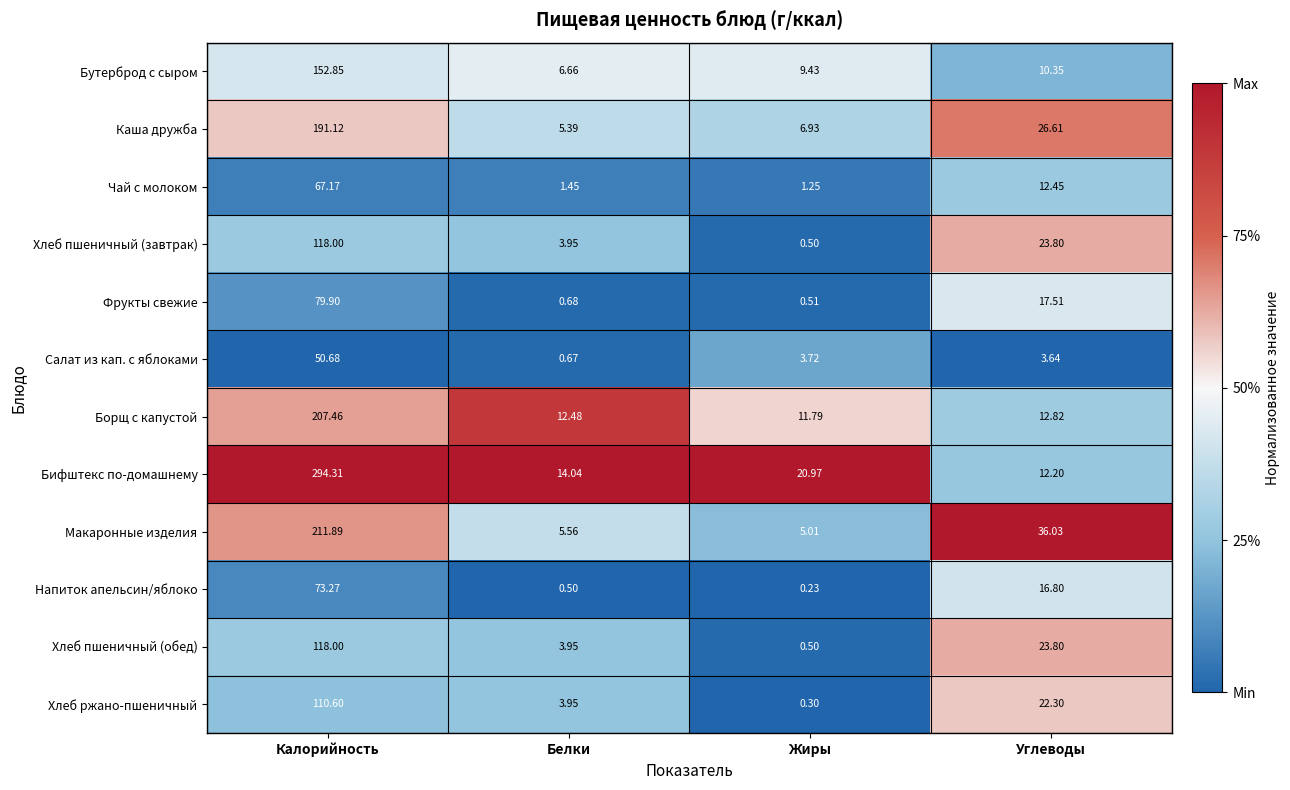

Rank the categories by Чай с молоком value from lowest to highest.

Жиры, Белки, Углеводы, Калорийность